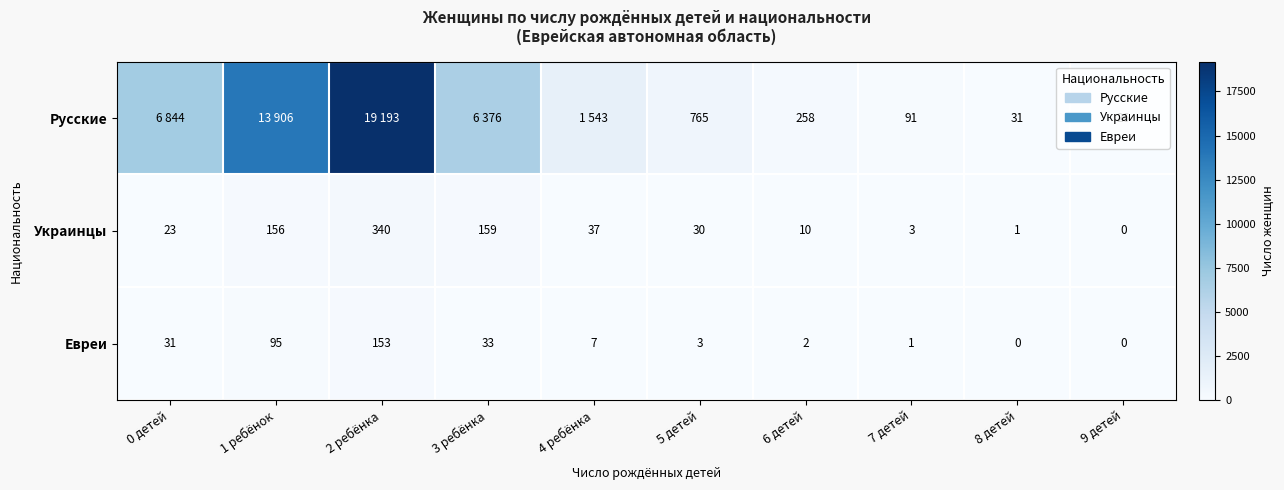

The value of Евреи at 4 ребёнка is 7. True or false?

True